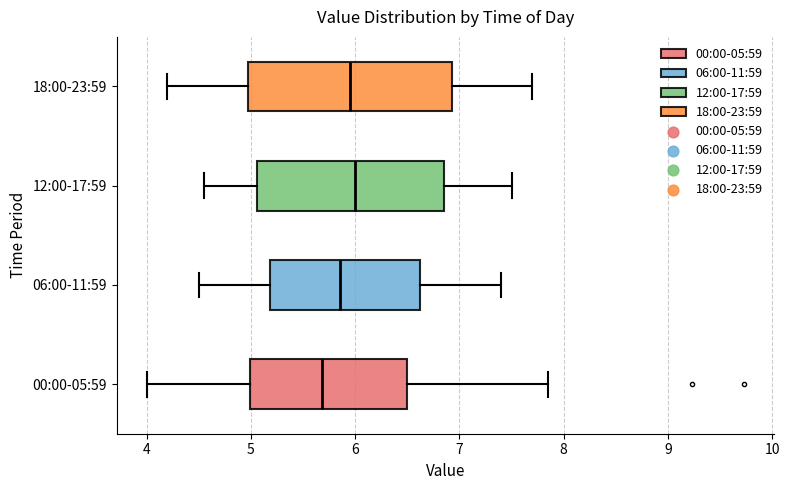

Where does the right whisker of the box for 00:00-05:59 end on the x-axis? The values are not printed on the chart, so give them approximately, as read against the axis.

7.9